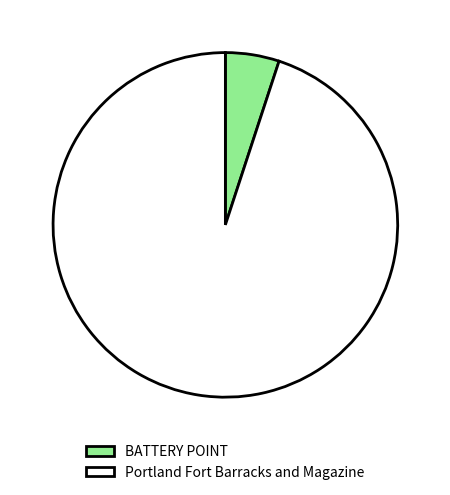

What is the ratio of the value at BATTERY POINT to the value at Portland Fort Barracks and Magazine?

0.1